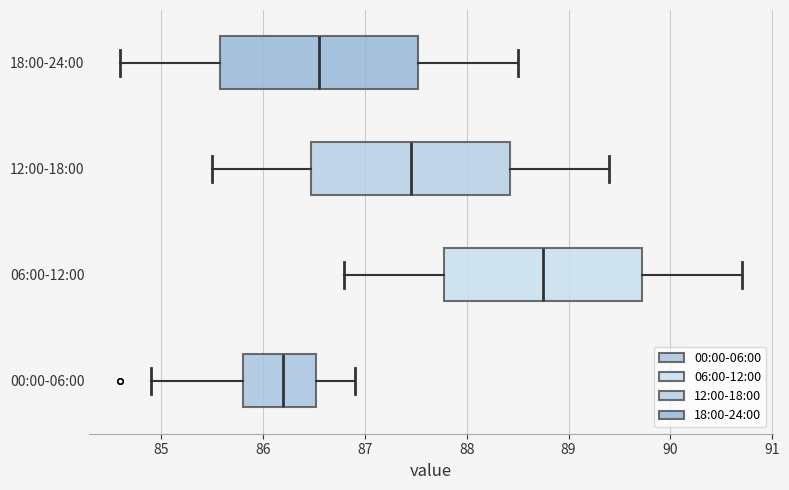

Where does the left whisker of the box for 06:00-12:00 end on the x-axis? The values are not printed on the chart, so give them approximately, as read against the axis.

86.8